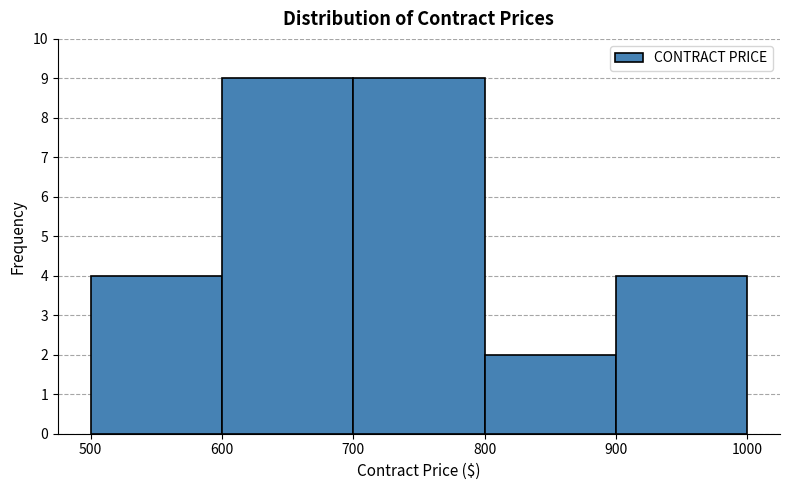

Reading left to right, transcribe this chart: for each bar, give the range it covers on the x-axis and its height. The values are not printed on the chart, so give them approximately, as read against the axis.

500 to 600: 4
600 to 700: 9
700 to 800: 9
800 to 900: 2
900 to 1000: 4